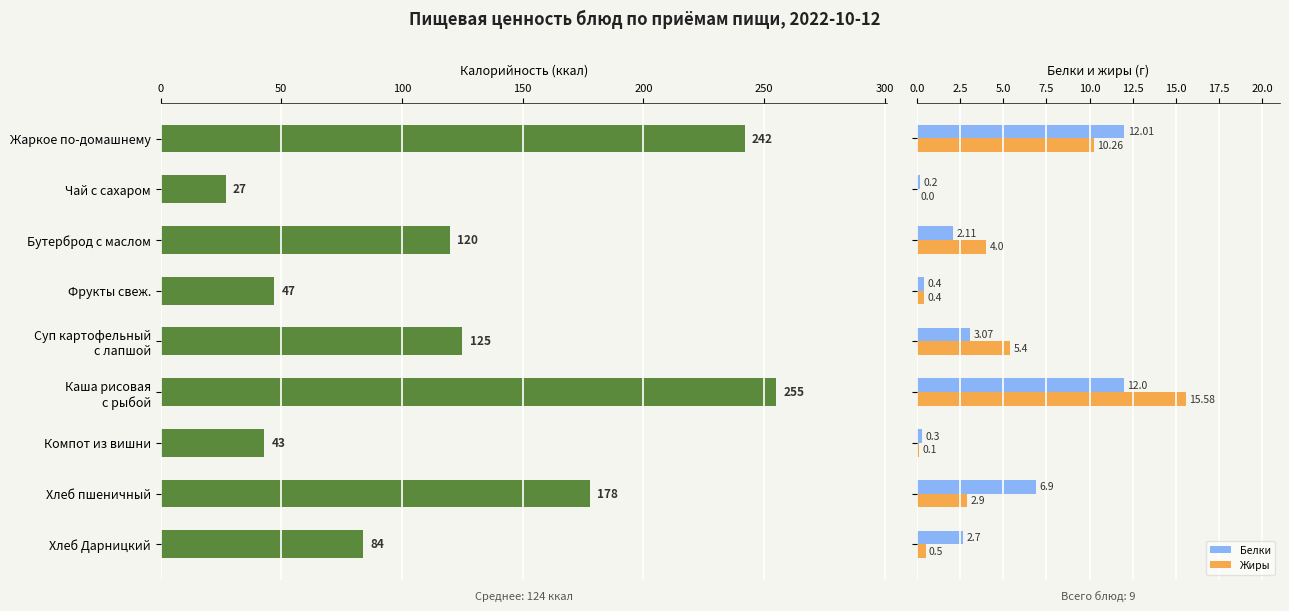

What is the sum of all Белки values?

39.7